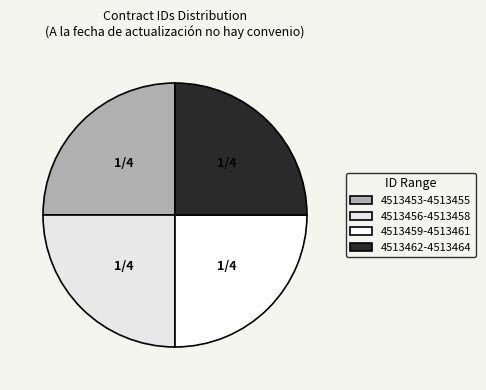

How many slices are in this pie chart?

4